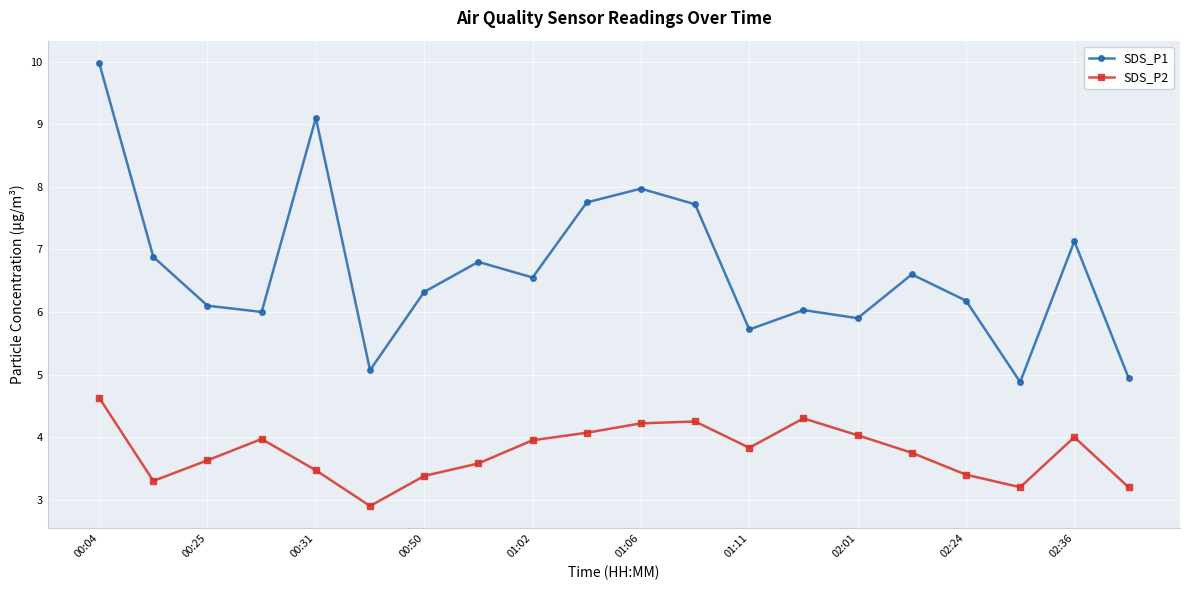

True or false: SDS_P1 and SDS_P2 cross at least once.

False